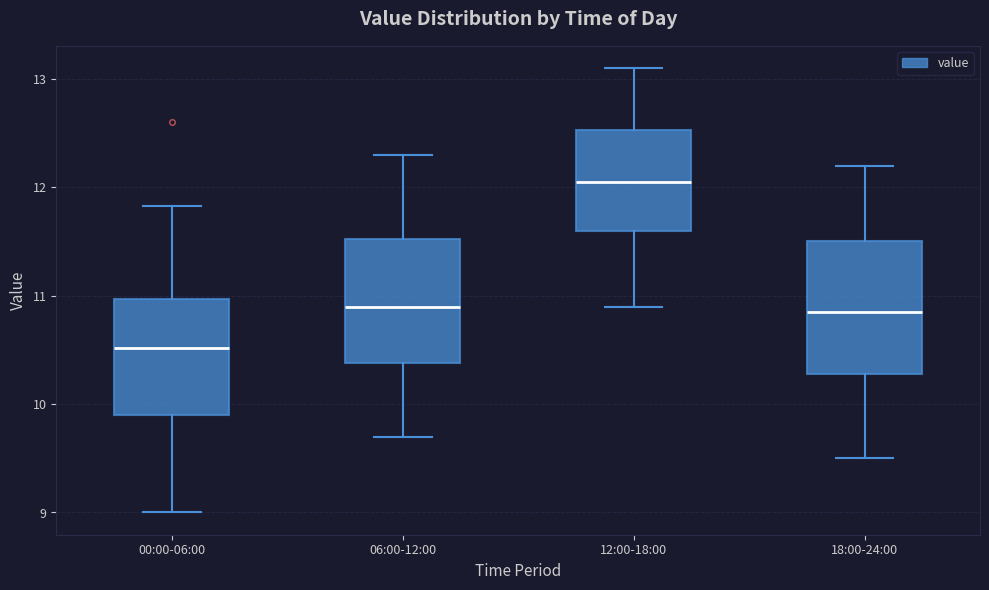

Where does the upper whisker of the box for 06:00-12:00 end on the y-axis? The values are not printed on the chart, so give them approximately, as read against the axis.

12.3